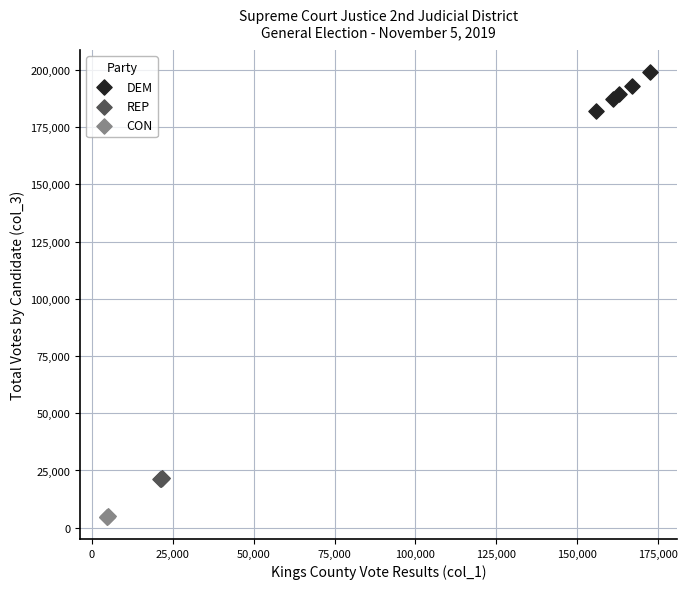

Which series has the widest spread of Y values?

DEM